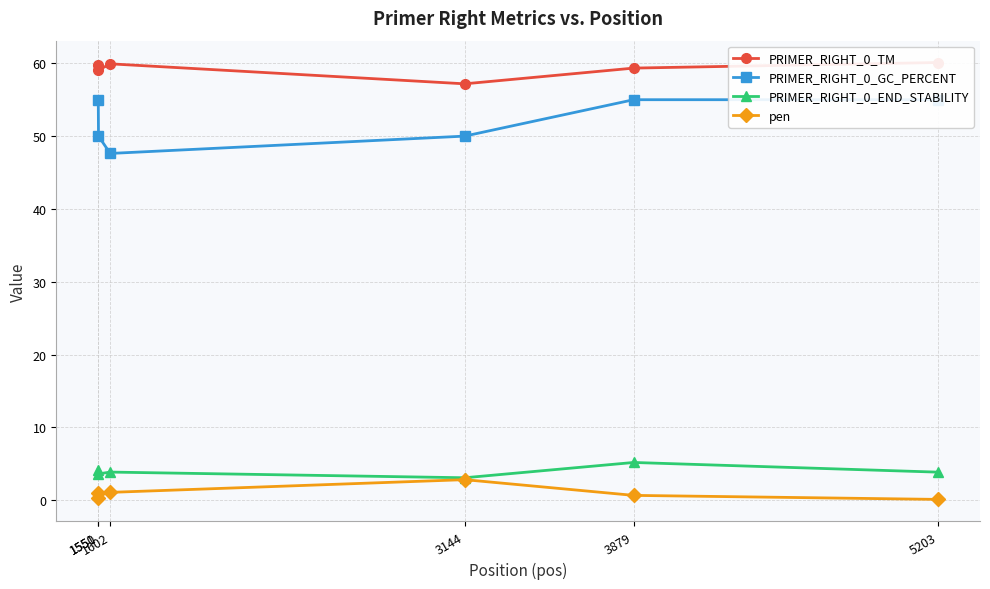

How many interior local valleys does the PRIMER_RIGHT_0_GC_PERCENT series have?

1